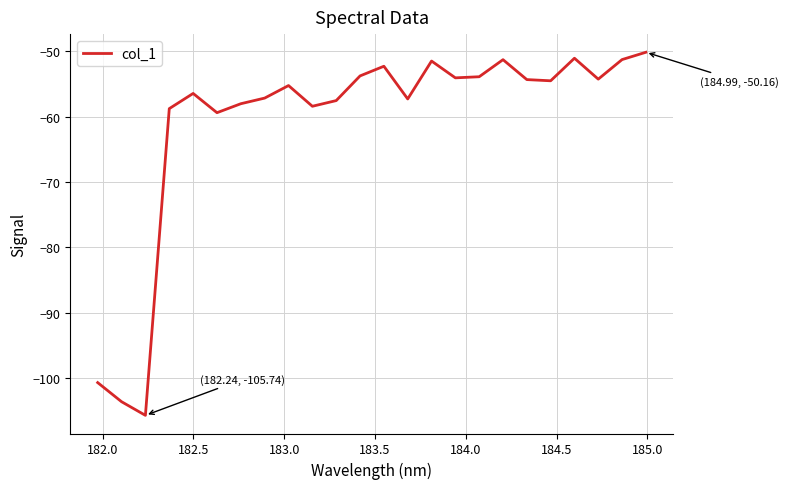

What is the difference between the maximum and minimum values?

55.6